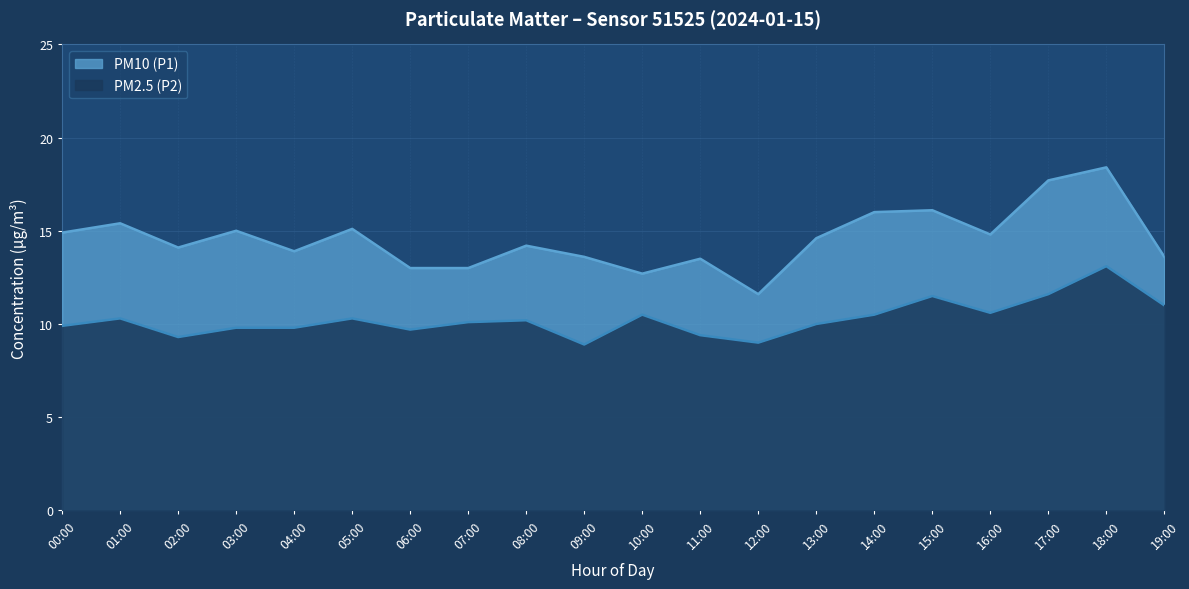

At which label does PM10 (P1) reach its peak?

18:00